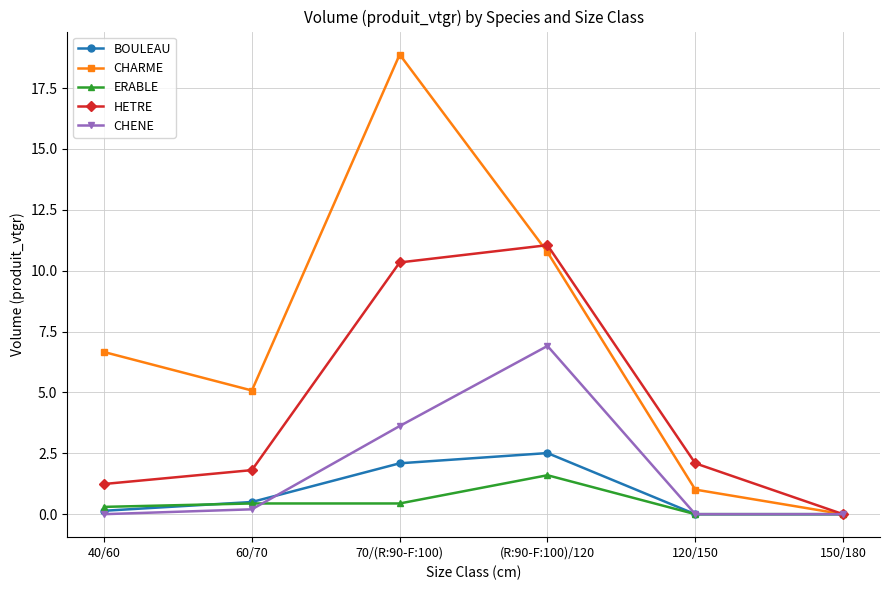

In CHARME, how many points are lower than both neighbors (excluding endpoints)?

1